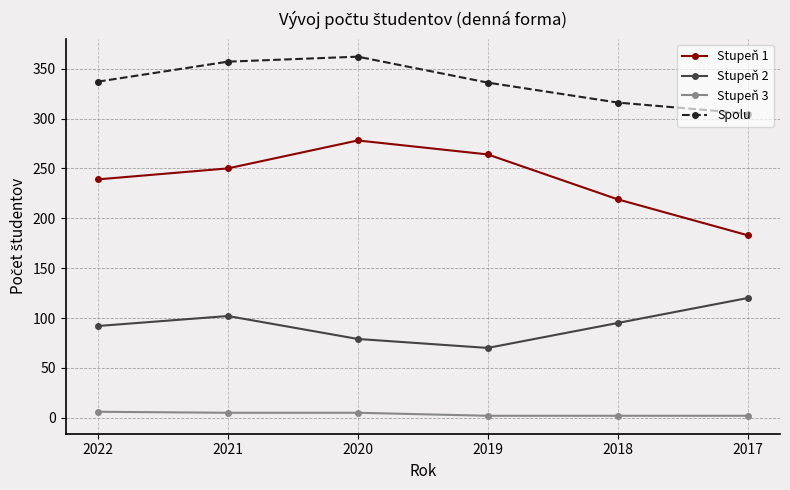

Is the value of Stupeň 3 at 2021 greater than the value of Stupeň 2 at 2017?

No